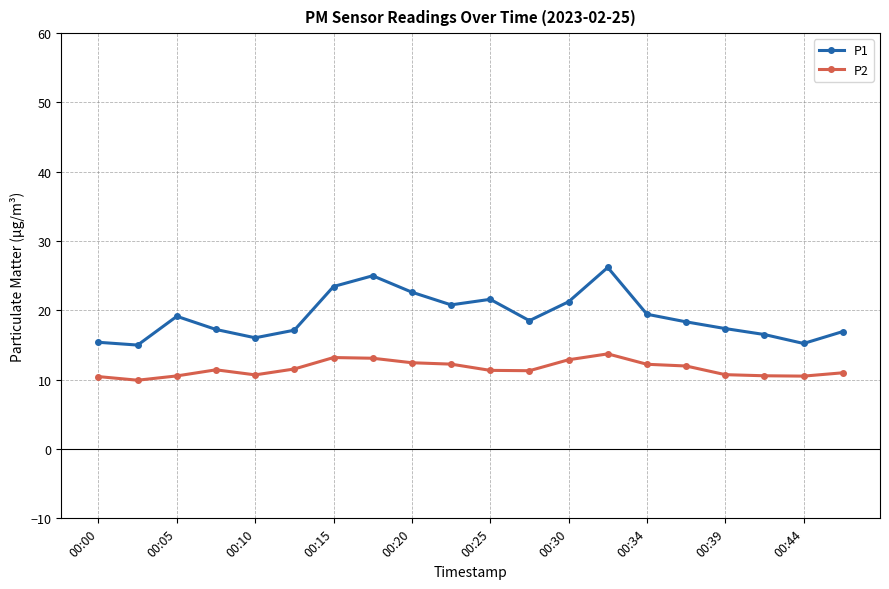

What is the average value of the P2 series?

11.6